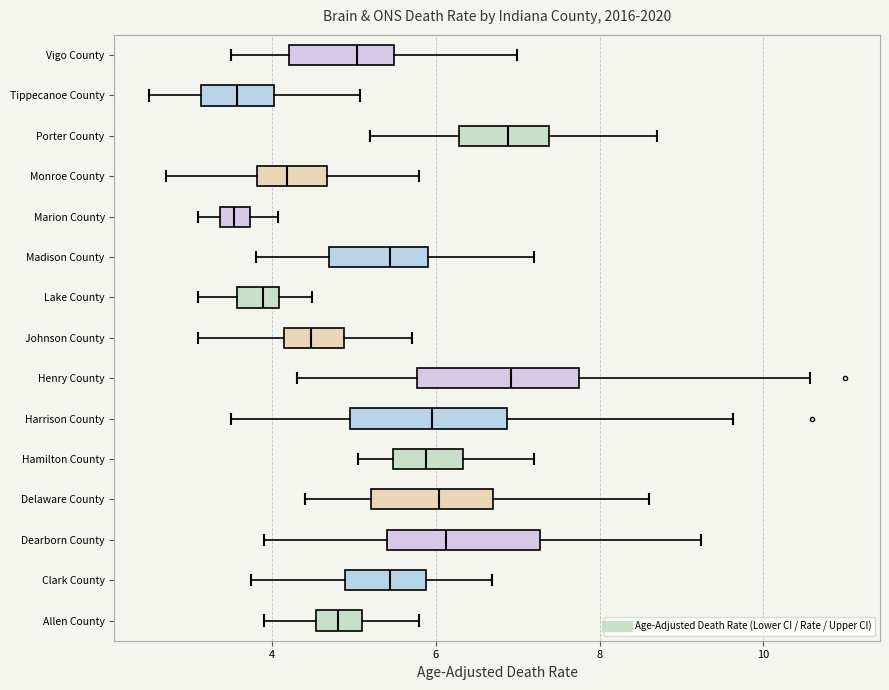

Where does the left whisker of the box for Vigo County end on the x-axis? The values are not printed on the chart, so give them approximately, as read against the axis.

3.6